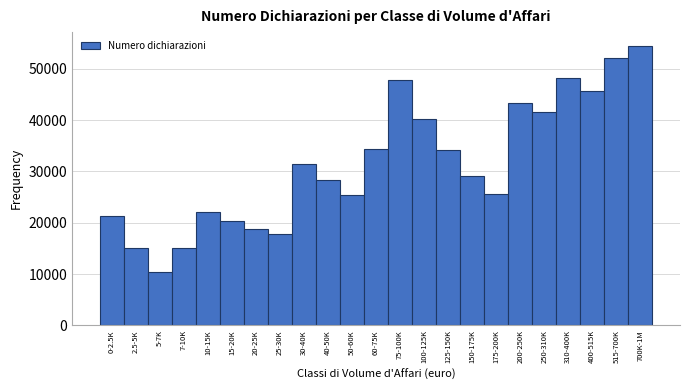

What is the sum of the values at 5-7K and 100-125K?

50602